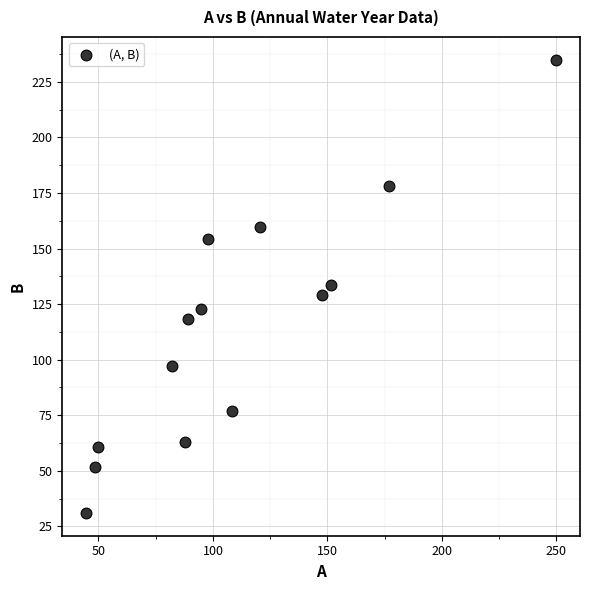

What is the range of Y values (max minus min)?

204.0